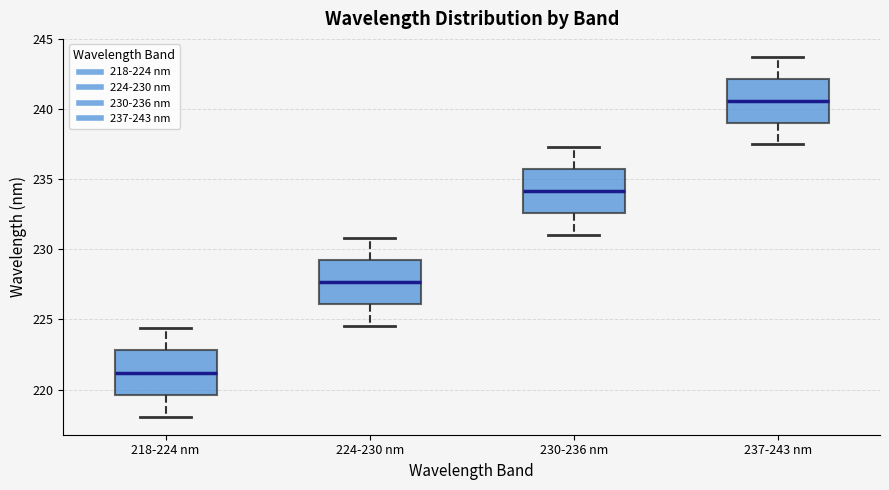

Which box has the highest median line?

237-243 nm